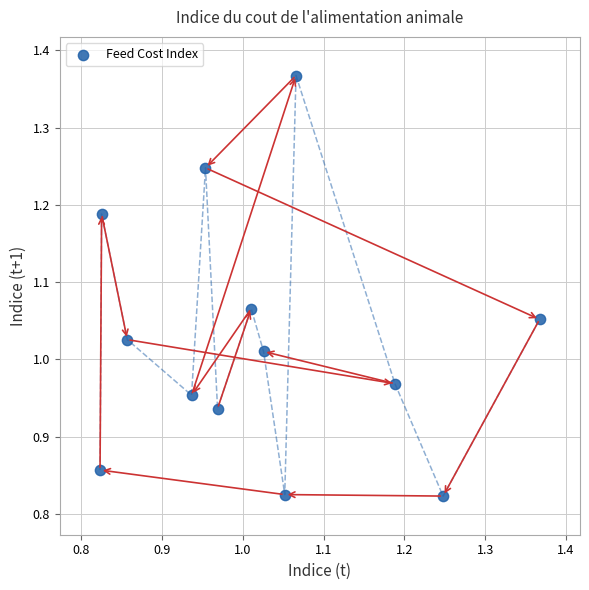

What is the range of X values (max minus min)?

0.5